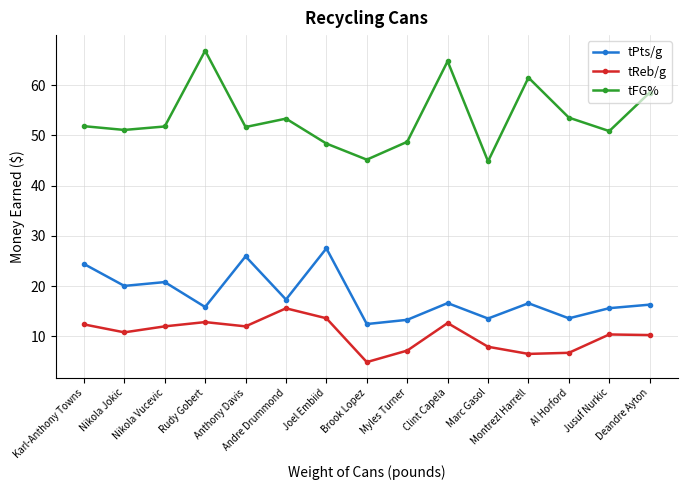

At which category does tFG% reach its first local peak?

Rudy Gobert